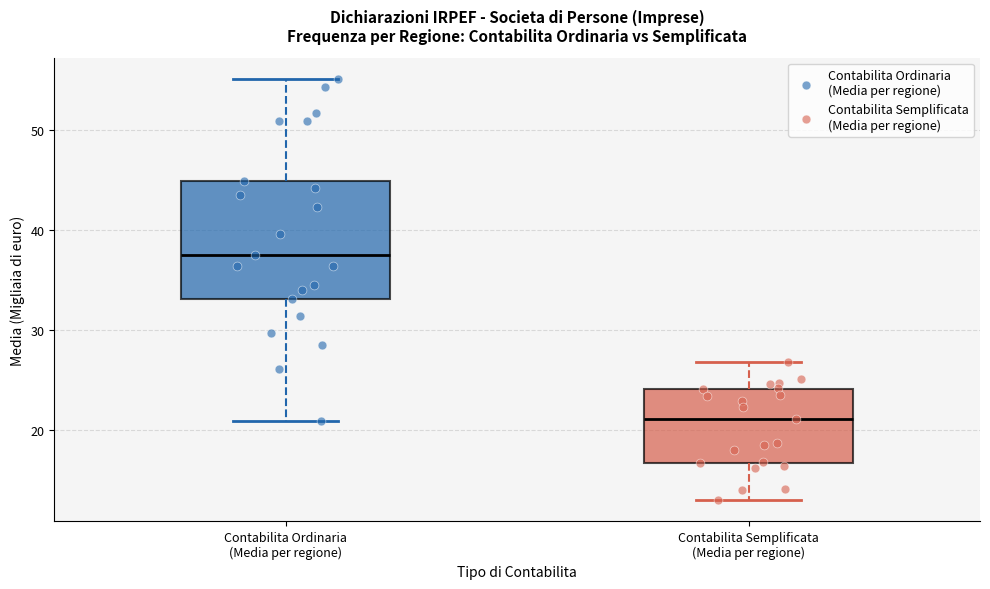

Where is the lower edge of the box for Contabilita Ordinaria (Media per regione) on the y-axis? The values are not printed on the chart, so give them approximately, as read against the axis.

33